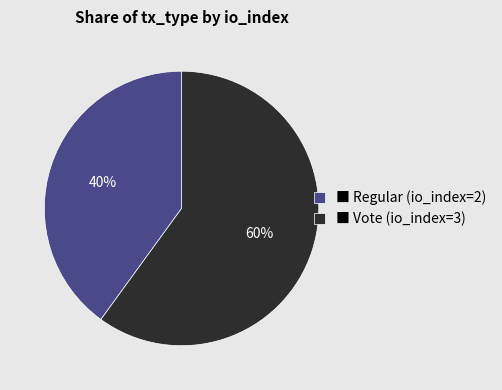

Between ■ Vote (io_index=3) and ■ Regular (io_index=2), which is larger?

■ Vote (io_index=3)